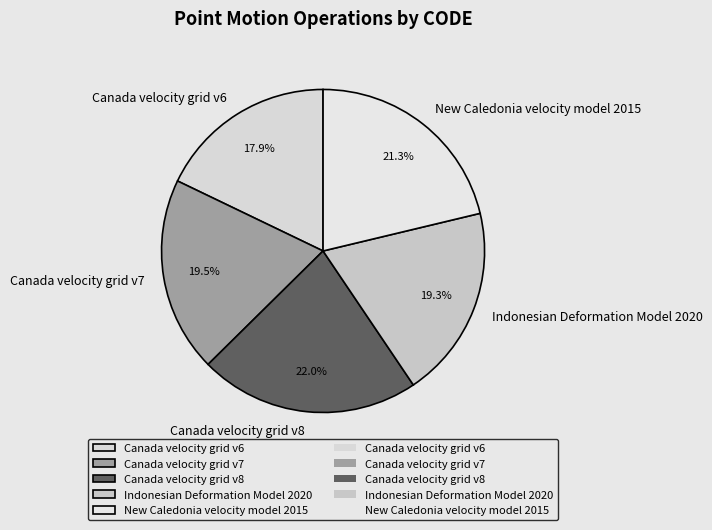

Is it true that New Caledonia velocity model 2015 is 21% of the pie?

True